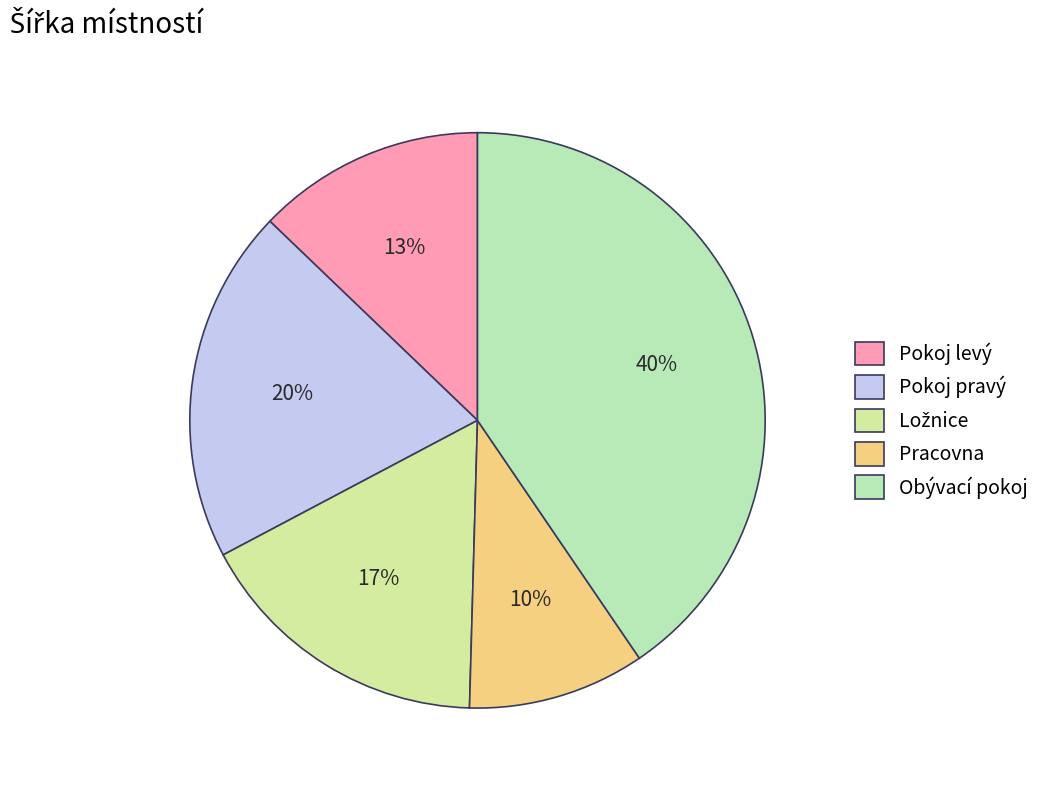

What percentage is NOT represented by Pracovna?

90.0%